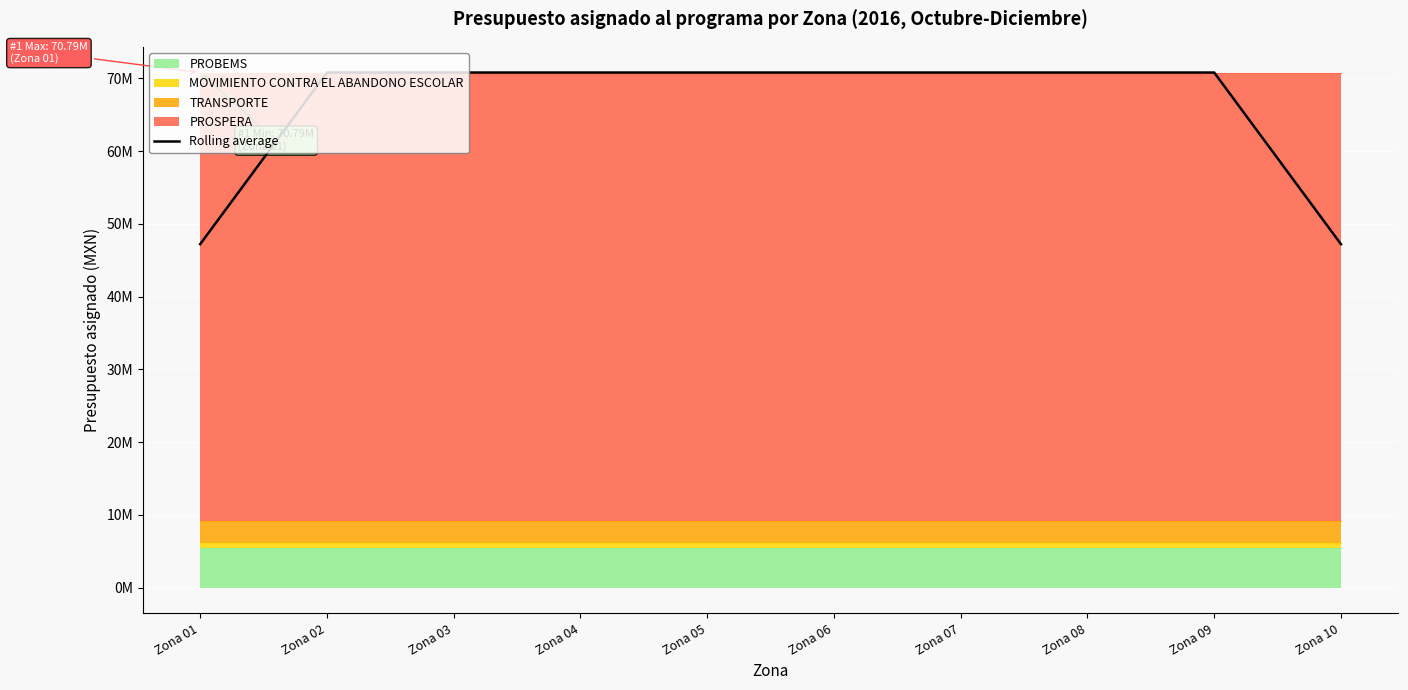

How many data points does each series have?

10